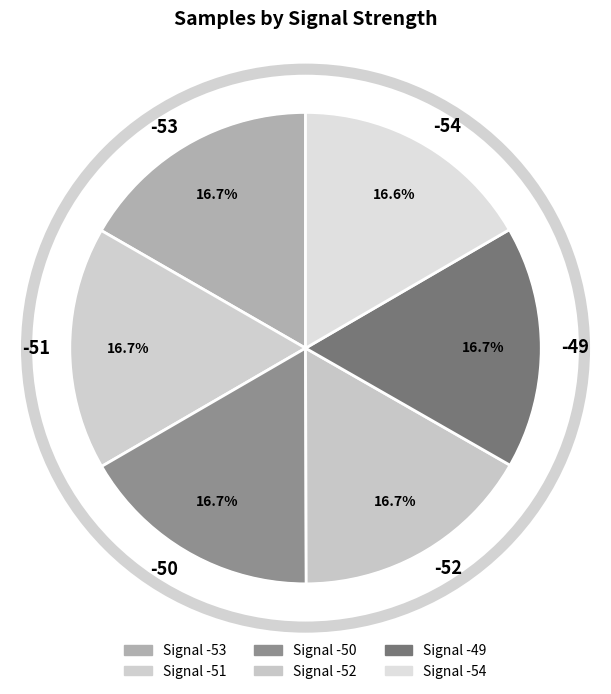

What is the ratio of the value at -52 to the value at -54?

1.0